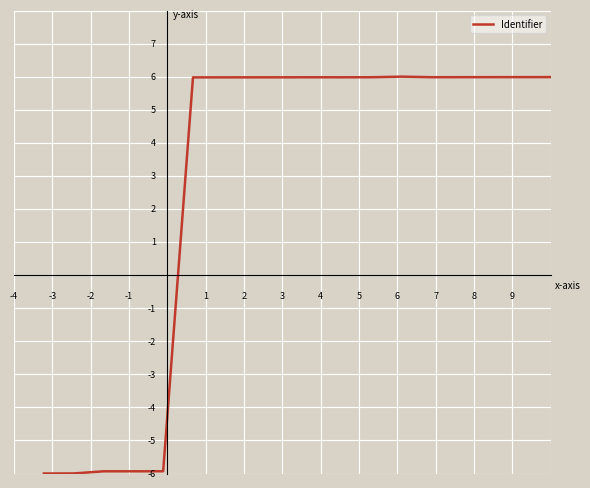

What is the difference between the maximum and minimum values?

12.0